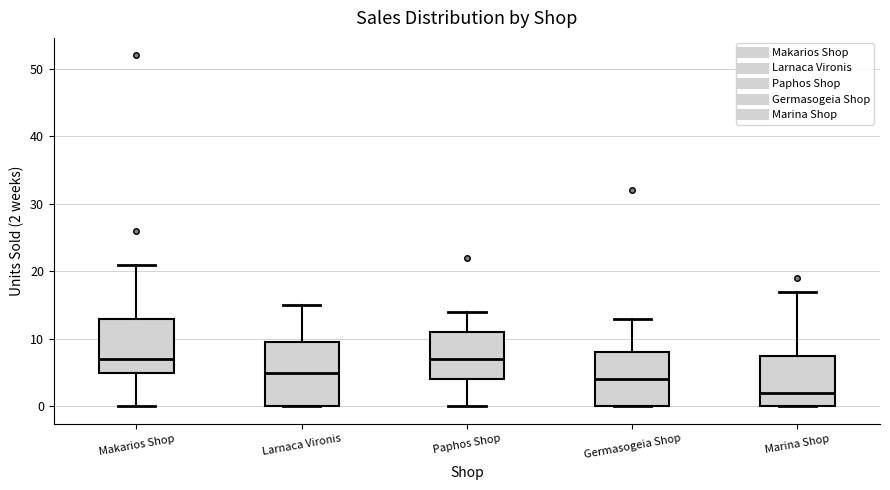

Which box is the tallest, from its lower edge to its upper edge?

Larnaca Vironis